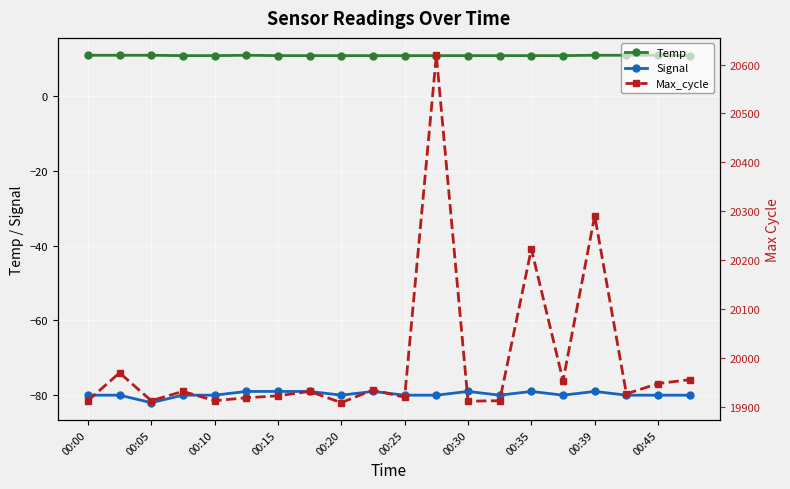

At which category is the sum across all series the highest?

11